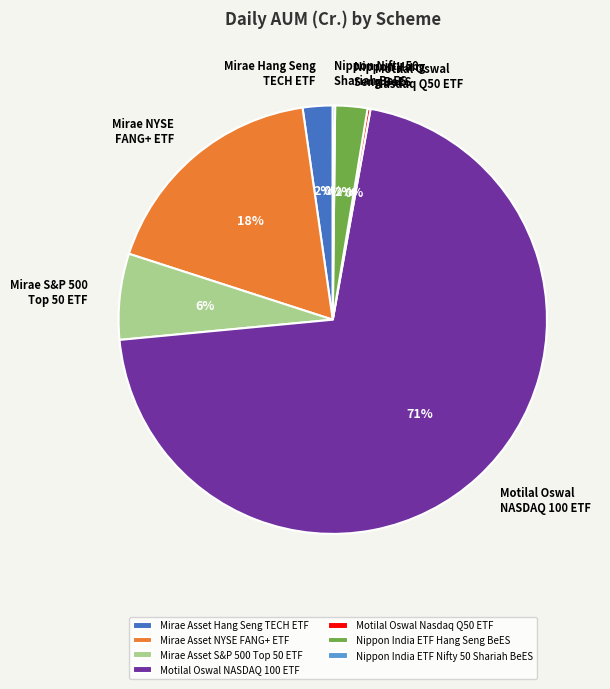

Is there a majority slice in this chart?

Yes